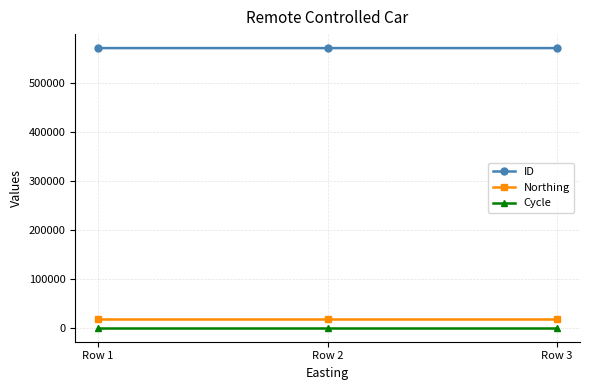

What is the difference between the highest and lowest values at Row 1?

570432